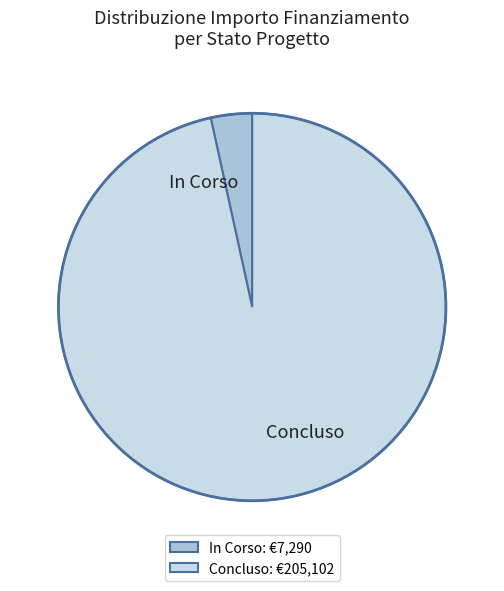

Is it true that In Corso is 14% of the pie?

False